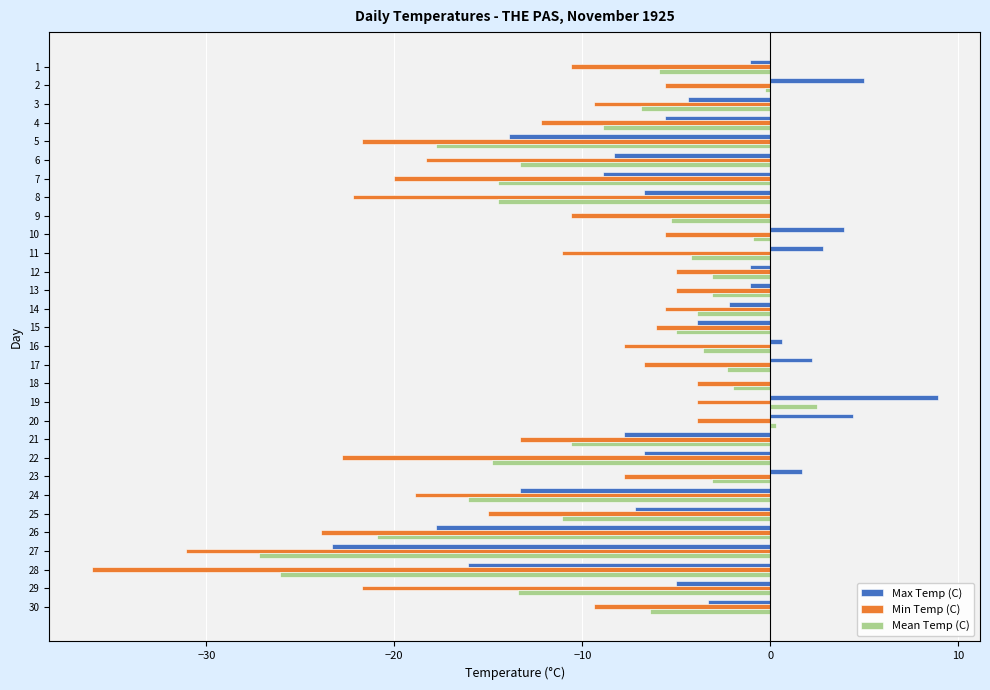

Count the number of data series in this chart.

3